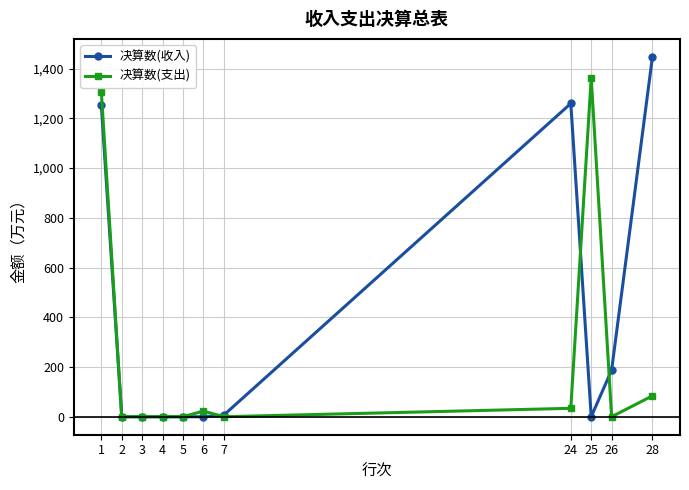

What is the greatest value displayed?

1447.2